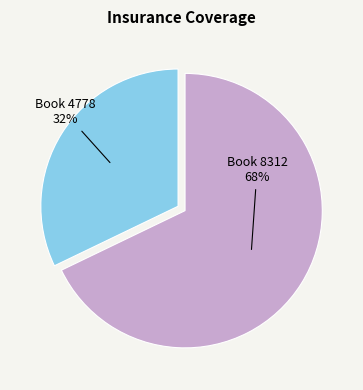

Does any single category account for the majority?

Yes